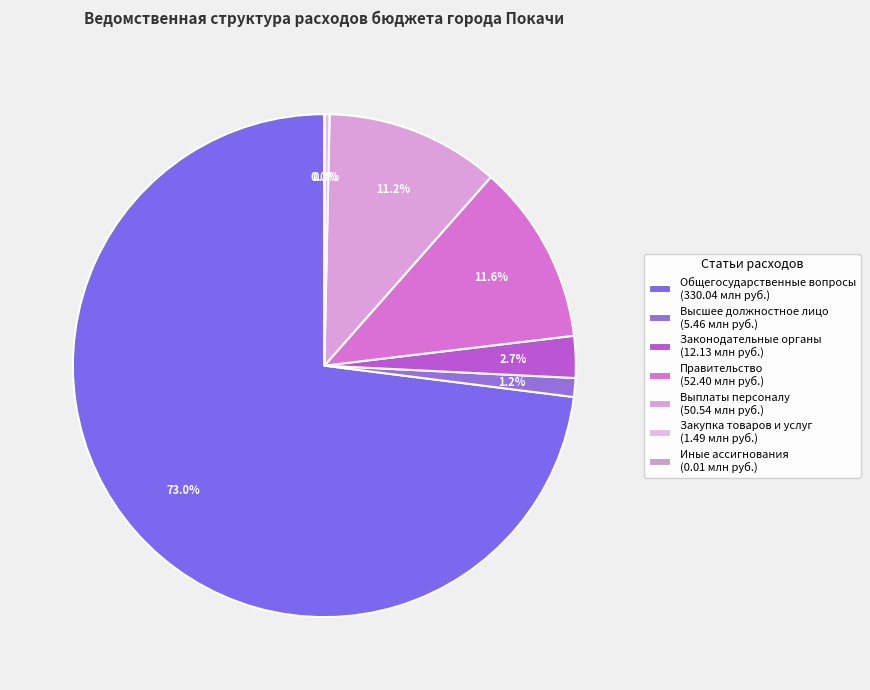

To the nearest percent, what is the difference between the largest and smallest slice percentages?

73%